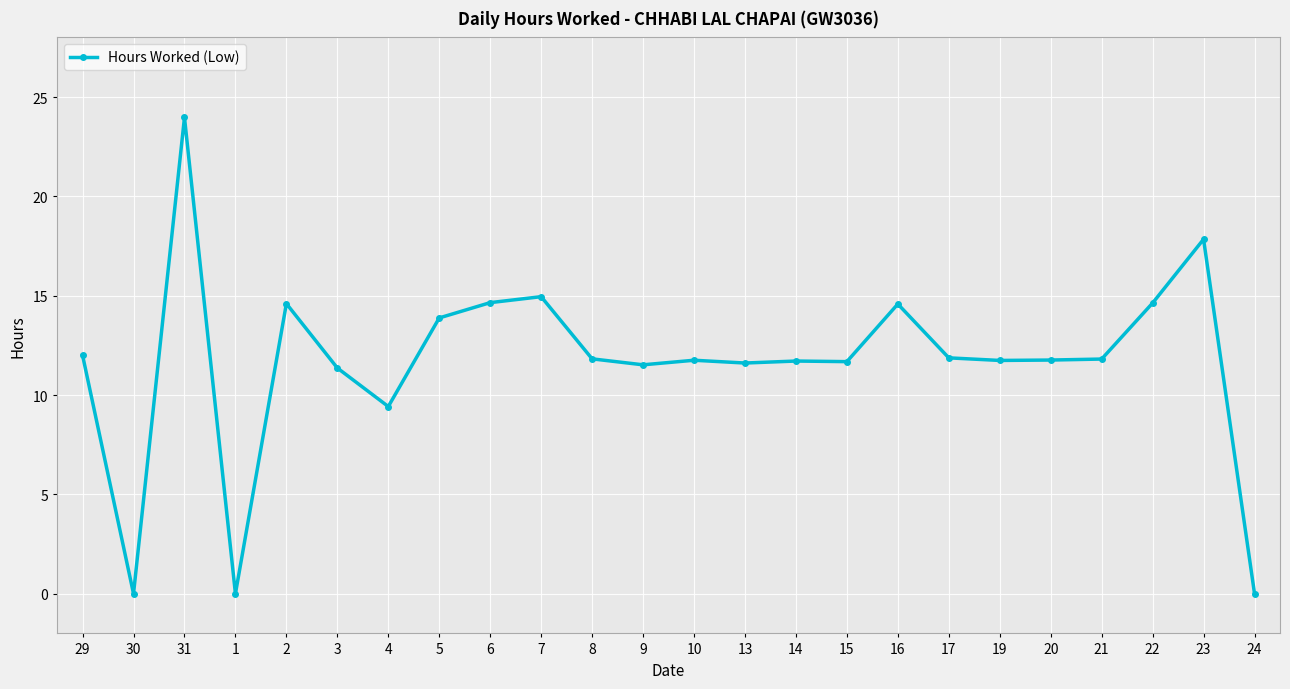

True or false: the data shows 14.6 at 22.

True